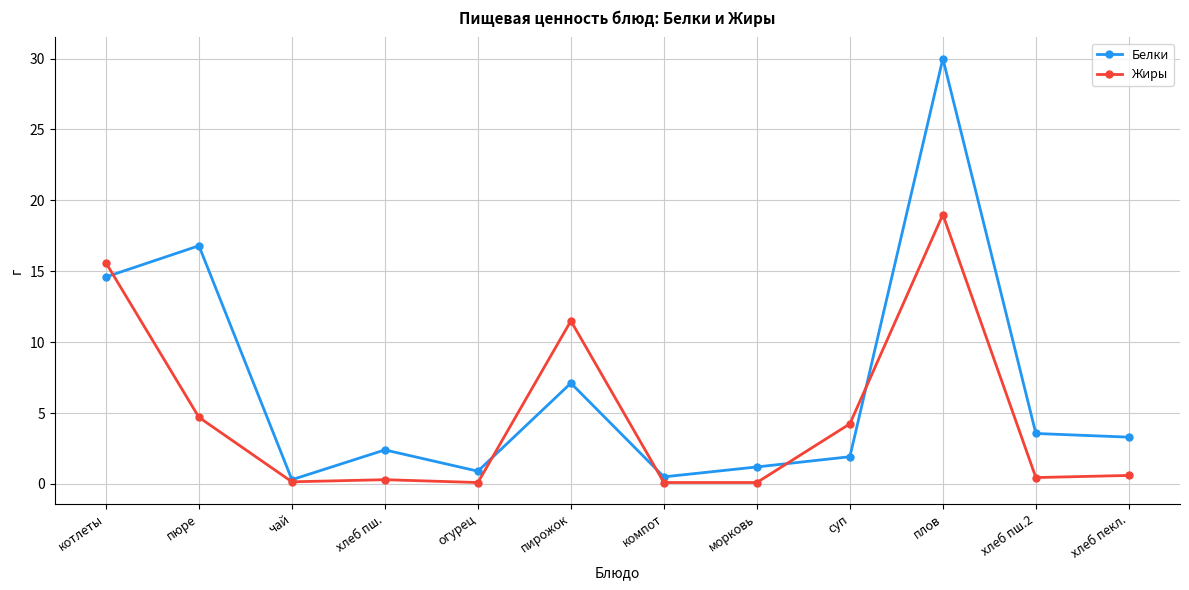

What is the greatest value displayed?

30.0